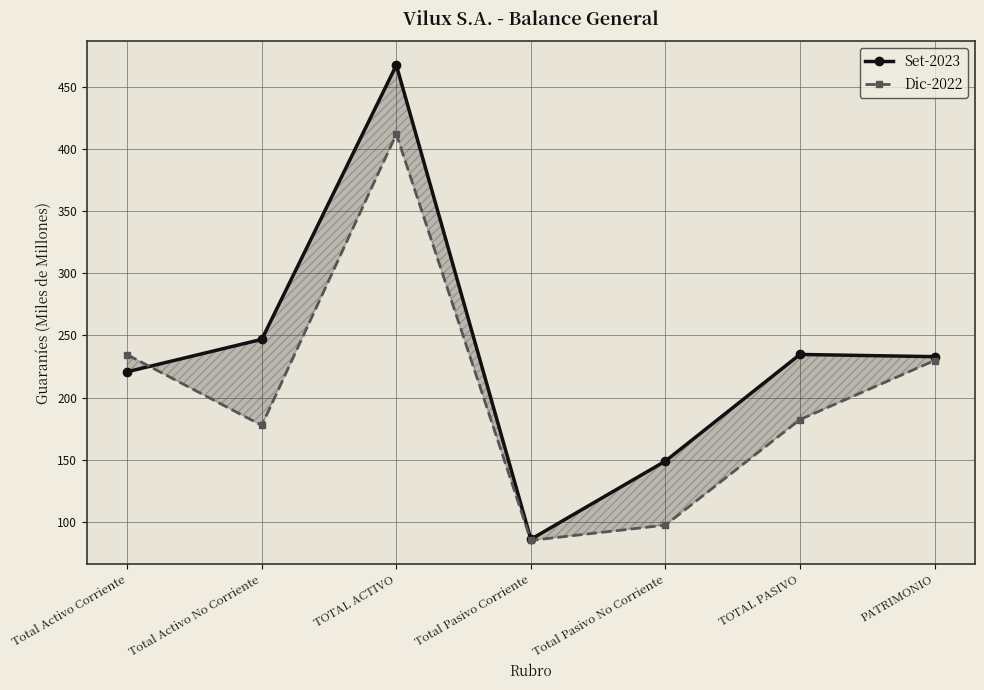

Between which two adjacent categories do Dic-2022 and Set-2023 first intersect?

Total Activo Corriente and Total Activo No Corriente